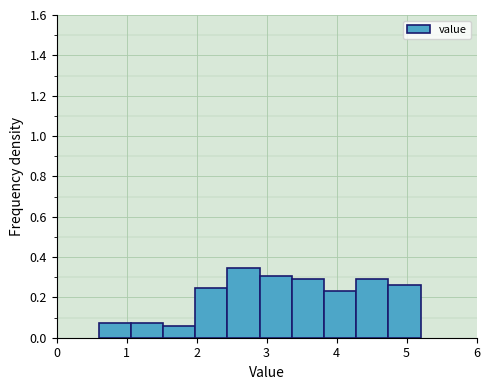

How tall is the bar that spans 3.82 to 4.28 on the x-axis? Neither the bar edges nor the heights are printed on the chart, so give them approximately, as read against the axes.

0.24